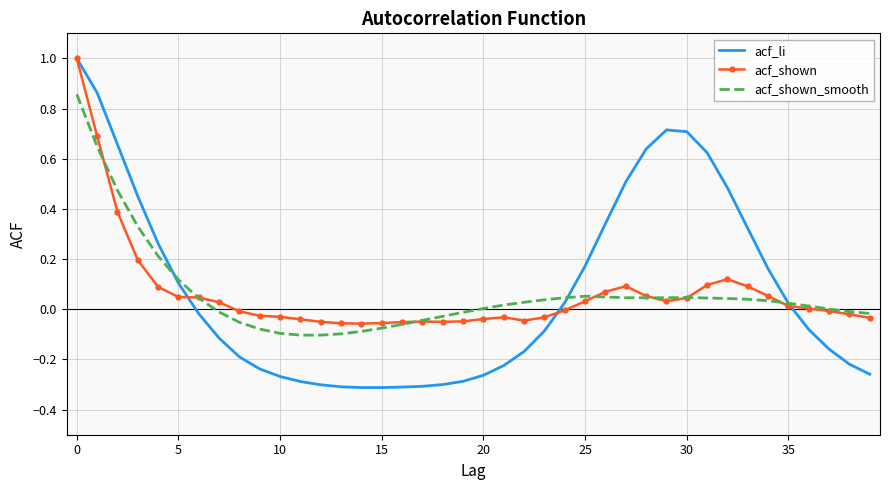

True or false: acf_shown_smooth has more than 1 interior local peaks.

True